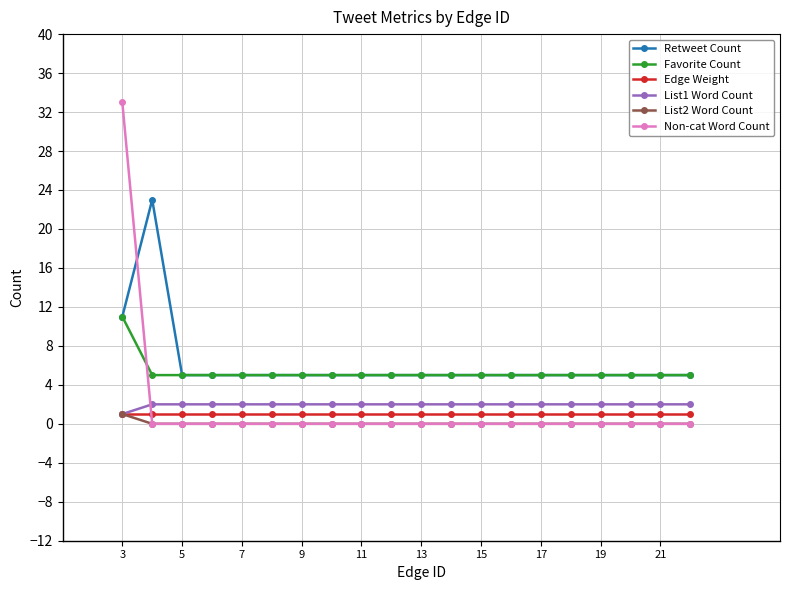

What is the greatest value displayed?

33